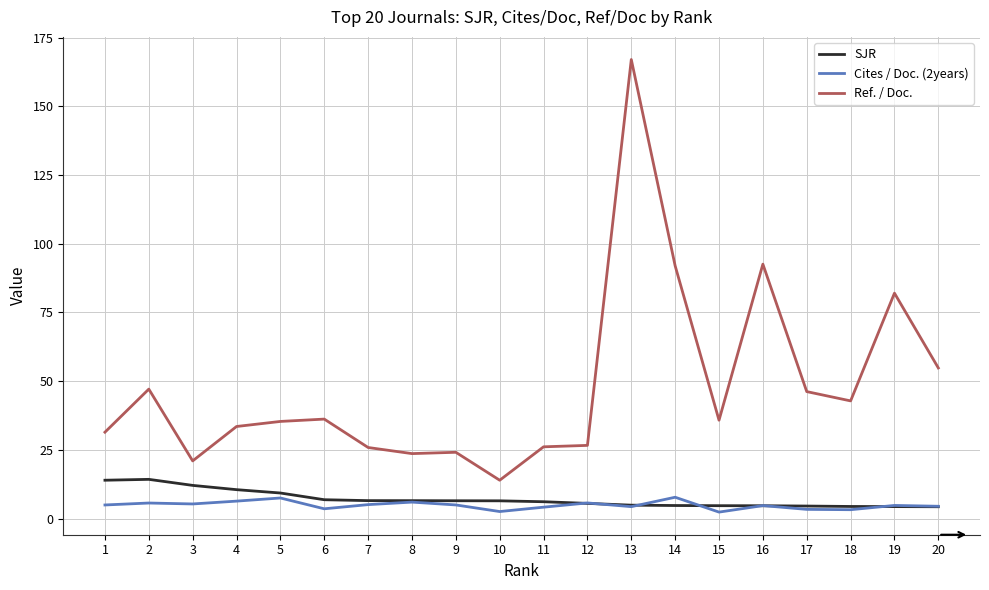

What is the lowest value of the Ref. / Doc. series?

14.0